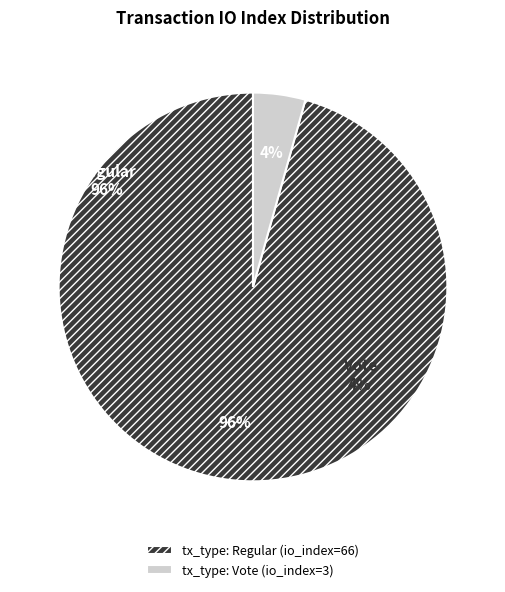

What percentage is the tx_type: Regular (io_index=66) slice, to the nearest percent?

96%